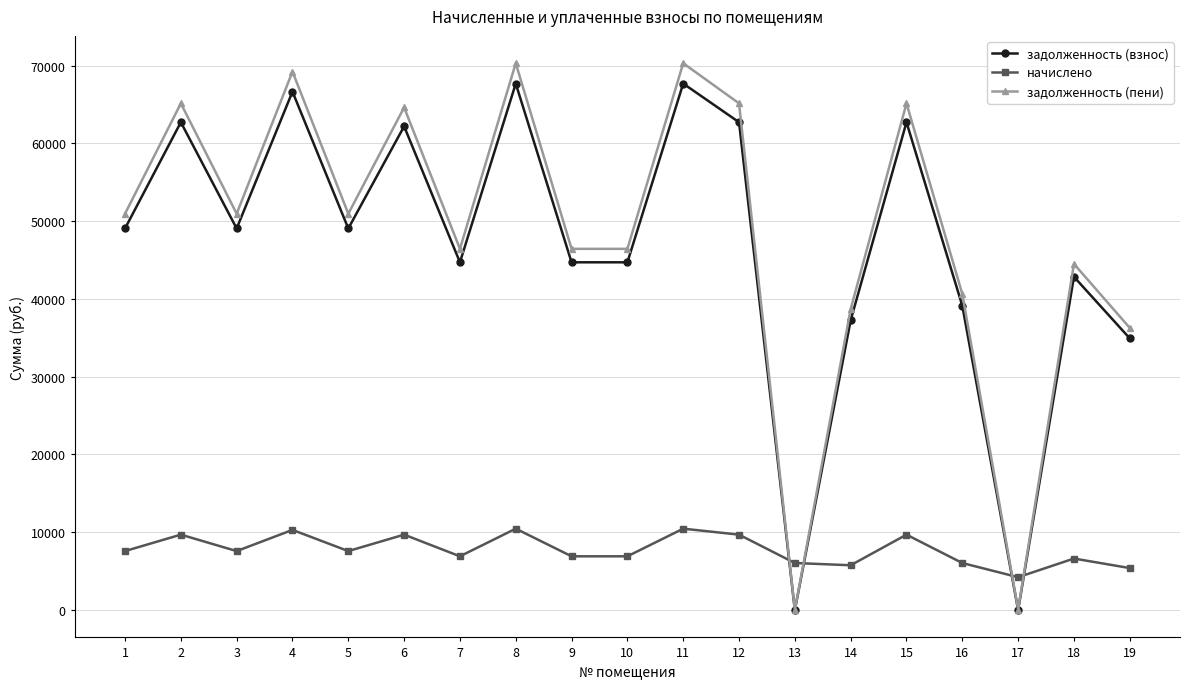

What is the value of the задолженность (взнос) point at the 16th from the left?

39115.4